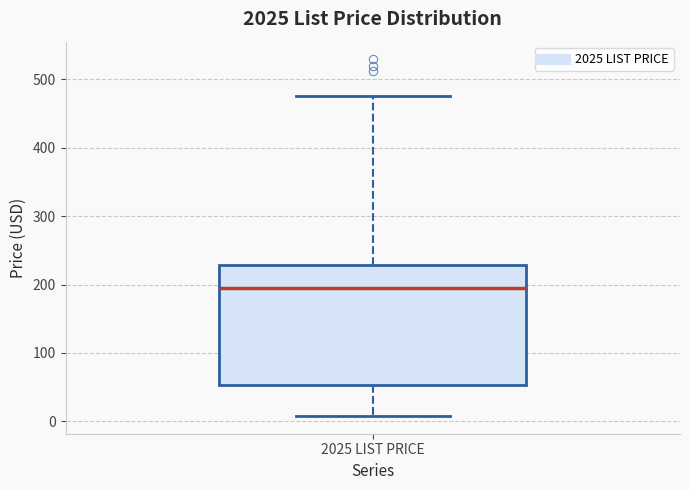

Where does the upper whisker of the box for 2025 LIST PRICE end on the y-axis? The values are not printed on the chart, so give them approximately, as read against the axis.

480